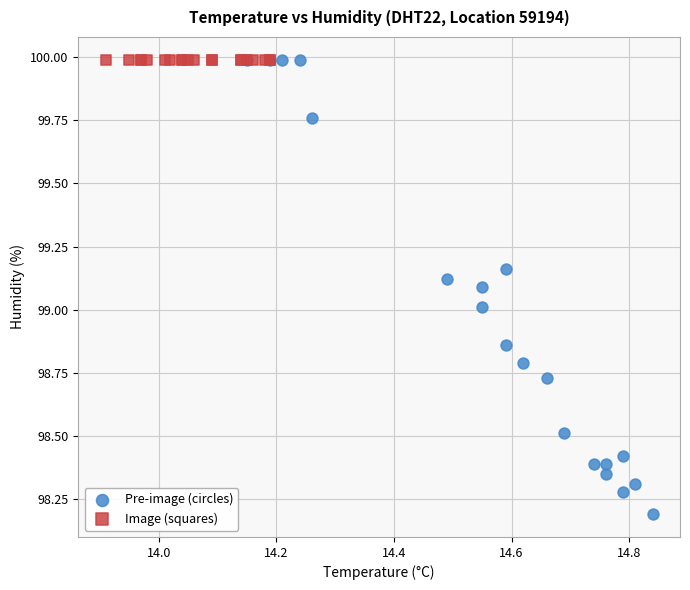

Which series reaches the minimum Y coordinate?

Pre-image (circles)